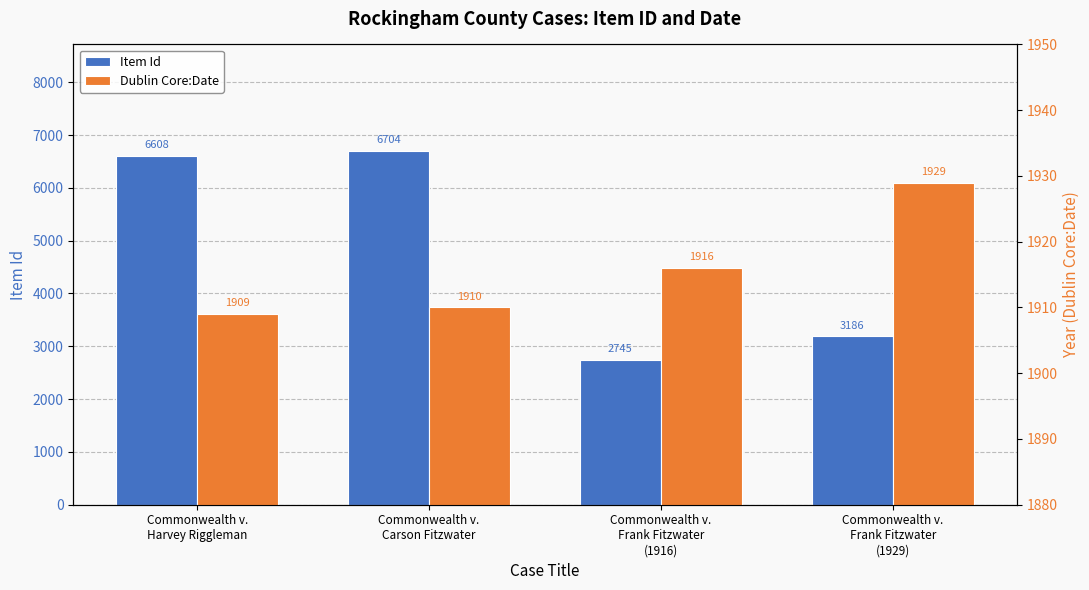

Where does the Dublin Core:Date series first go above 1916?

Commonwealth v.
Frank Fitzwater
(1929)